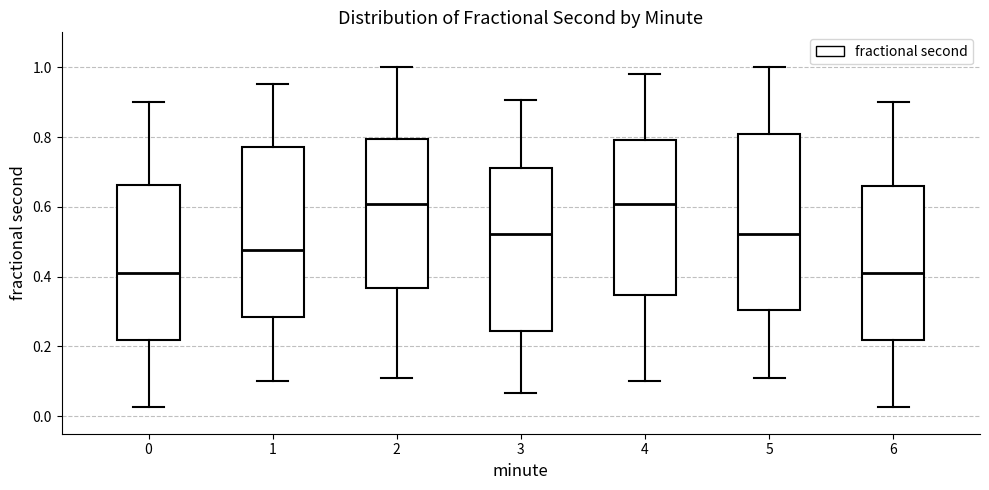

Where is the upper edge of the box at x = 2 on the y-axis? The values are not printed on the chart, so give them approximately, as read against the axis.

0.80